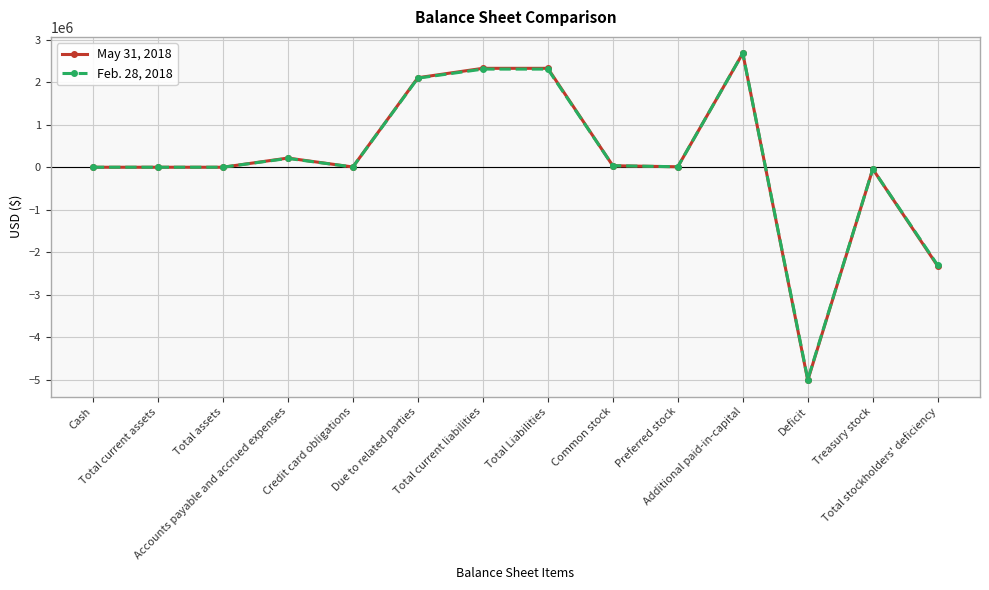

Rank the series by their average value, from highest to lowest.

May 31, 2018, Feb. 28, 2018